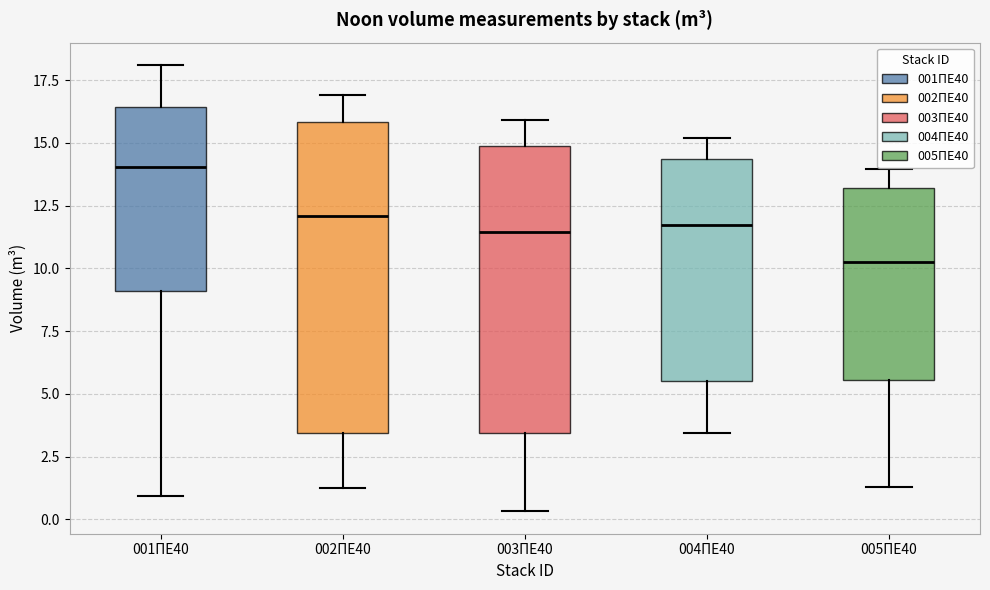

Where is the lower edge of the box for 001ПЕ40 on the y-axis? The values are not printed on the chart, so give them approximately, as read against the axis.

9.0